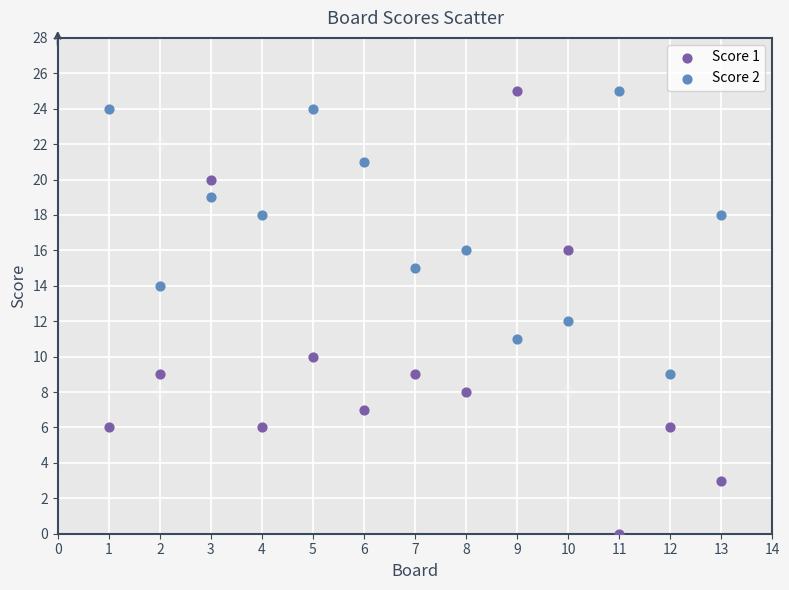

Which series has the largest Y range (max minus min)?

Score 1